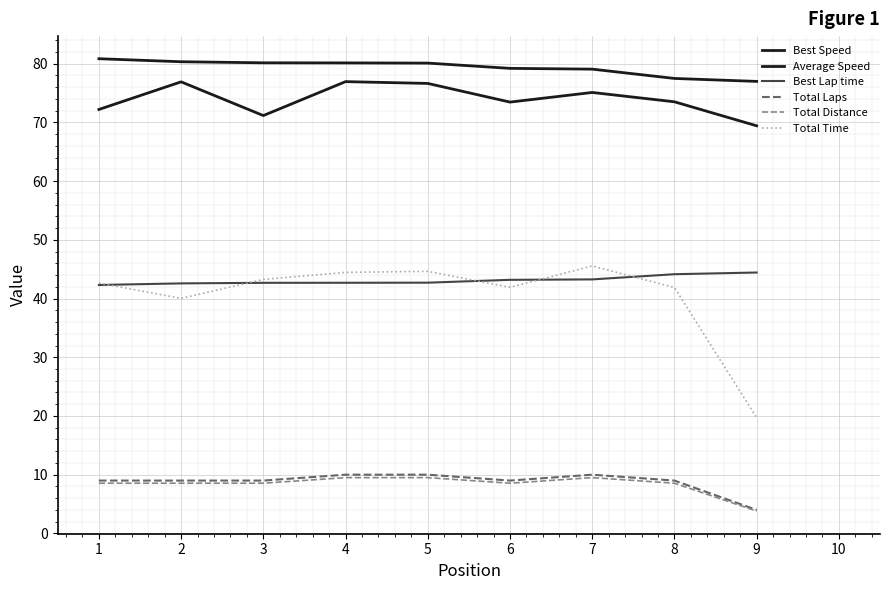

What is the total value across all series at 3?

254.8